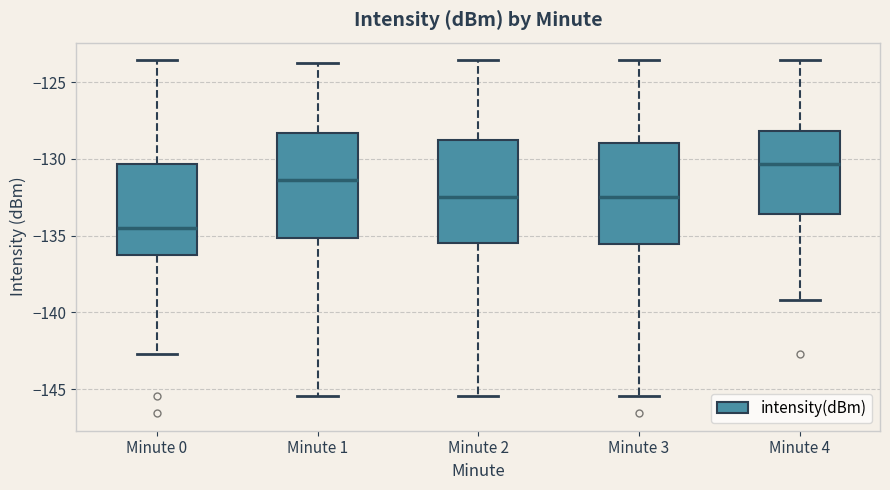

Where does the upper whisker of the box for Minute 1 end on the y-axis? The values are not printed on the chart, so give them approximately, as read against the axis.

-124.0